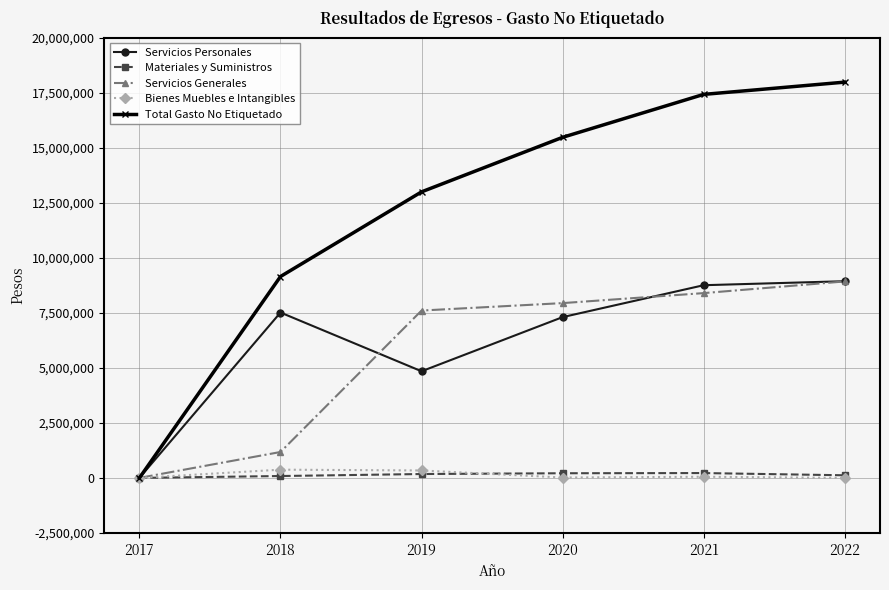

At which category does Servicios Personales reach its first local valley?

2019